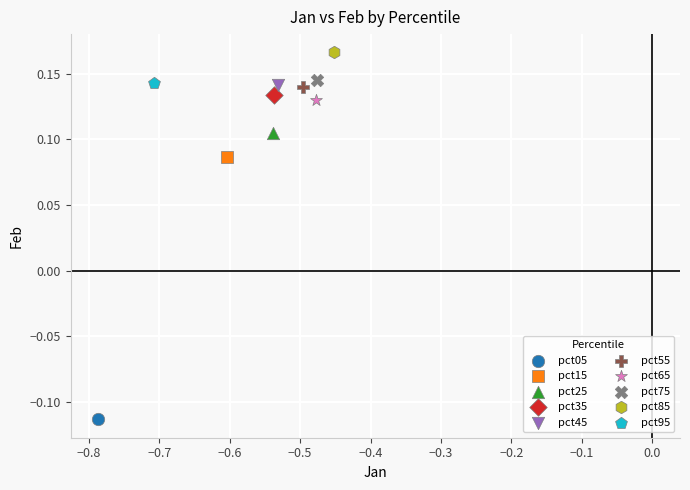

Which series reaches the maximum Y coordinate?

pct85